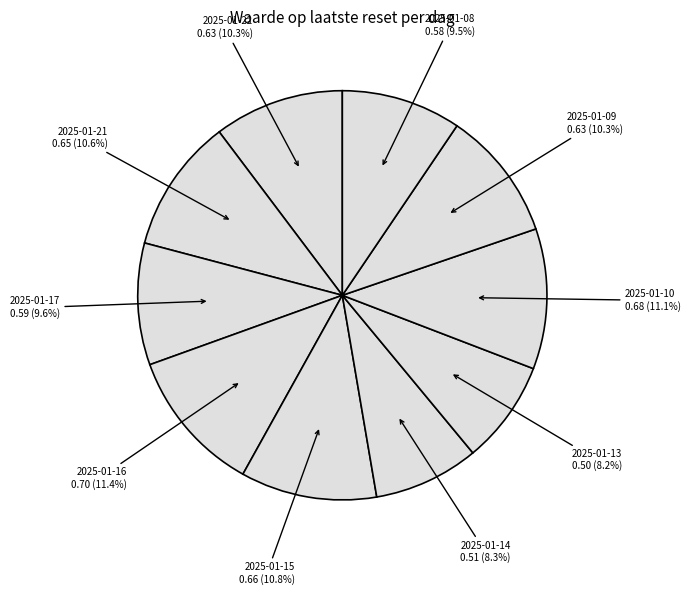

Is the sum of 2025-01-14 and 2025-01-22 greater than half?

No